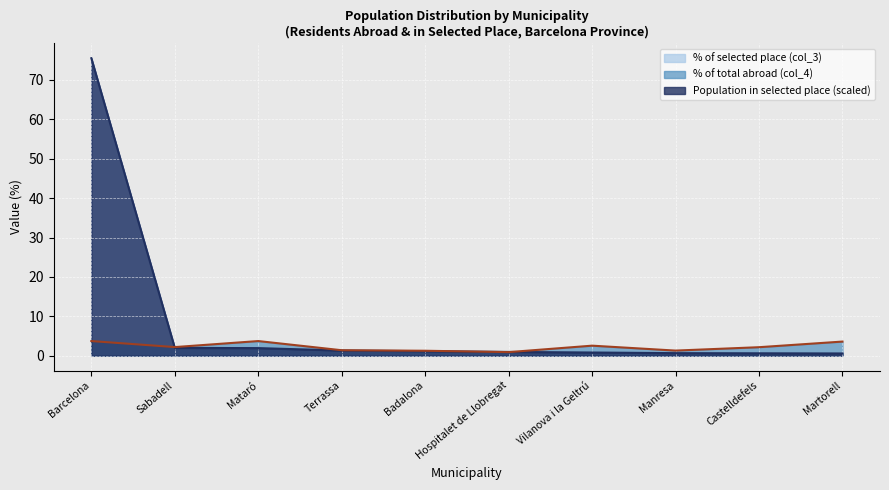

What is the minimum value shown in the chart?

0.6